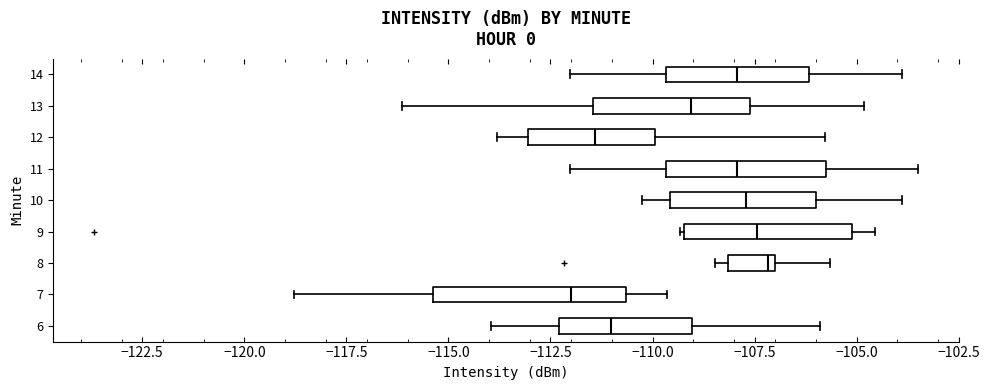

Reading bottom to top, read every box against the x-axis: the position of its median line, the range the box covers, and the ends of its whiskers. The values are not printed on the chart, so give them approximately, as read against the axis.

6: median -111.0, box -112.5 to -109.0, whiskers -114.0 to -106.0
7: median -112.0, box -115.5 to -110.5, whiskers -119.0 to -109.5
8: median -107.0 (just left of the box's right edge), box -108.0 to -107.0, whiskers -108.5 to -105.5
9: median -107.5, box -109.0 to -105.0, whiskers -109.5 to -104.5
10: median -107.5, box -109.5 to -106.0, whiskers -110.5 to -104.0
11: median -108.0, box -109.5 to -106.0, whiskers -112.0 to -103.5
12: median -111.5, box -113.0 to -110.0, whiskers -114.0 to -106.0
13: median -109.0, box -111.5 to -107.5, whiskers -116.0 to -105.0
14: median -108.0, box -109.5 to -106.0, whiskers -112.0 to -104.0